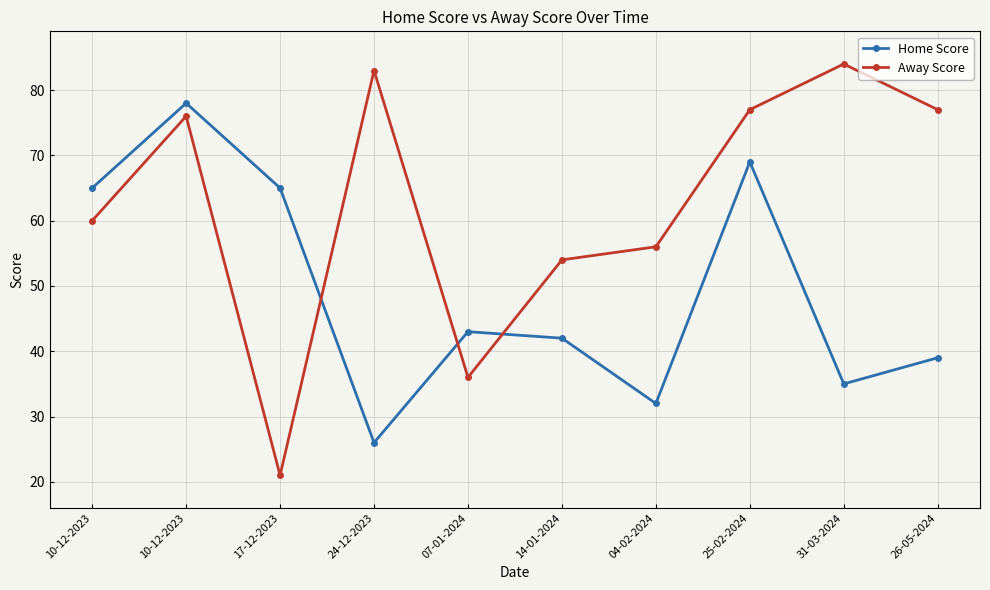

What is the difference between the highest and lowest values at 10-12-2023?

5